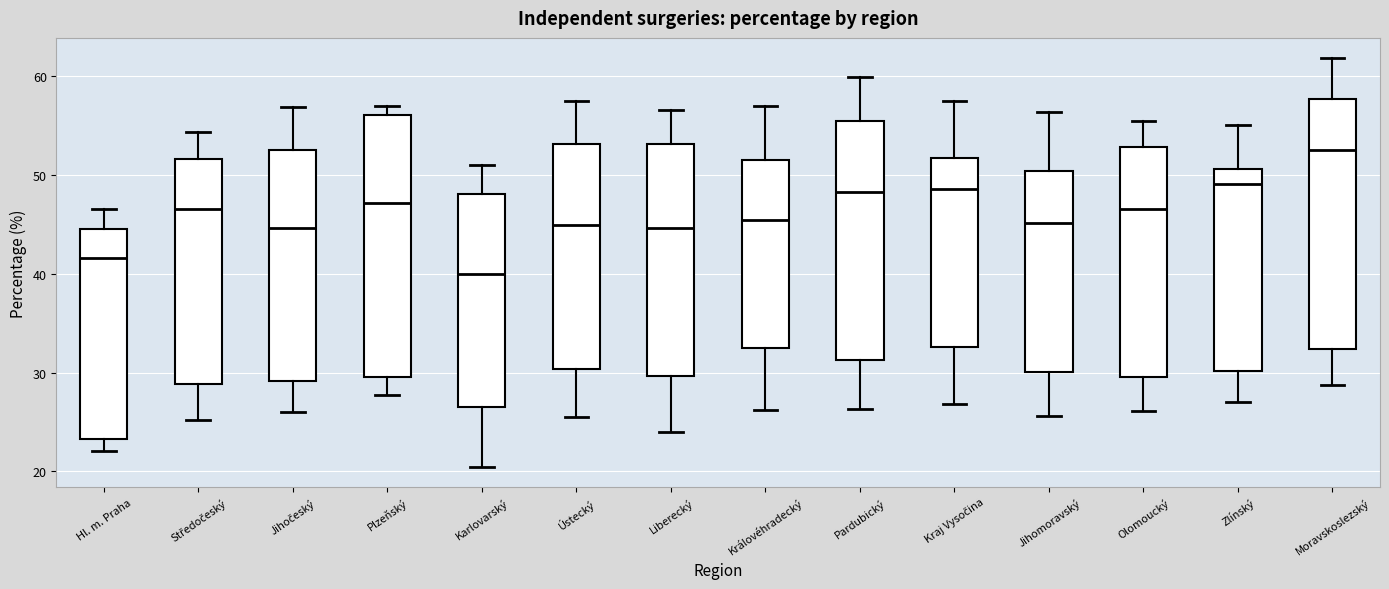

Reading left to right, read every box against the y-axis: the position of its median line, the range the box covers, and the ends of its whiskers. The values are not printed on the chart, so give them approximately, as read against the axis.

Hl. m. Praha: median 42, box 23 to 44, whiskers 22 to 47
Středočeský: median 47, box 29 to 52, whiskers 25 to 54
Jihočeský: median 45, box 29 to 52, whiskers 26 to 57
Plzeňský: median 47, box 29 to 56, whiskers 28 to 57
Karlovarský: median 40, box 27 to 48, whiskers 20 to 51
Ústecký: median 45, box 30 to 53, whiskers 25 to 57
Liberecký: median 45, box 30 to 53, whiskers 24 to 57
Královéhradecký: median 45, box 33 to 51, whiskers 26 to 57
Pardubický: median 48, box 31 to 55, whiskers 26 to 60
Kraj Vysočina: median 49, box 33 to 52, whiskers 27 to 57
Jihomoravský: median 45, box 30 to 50, whiskers 26 to 56
Olomoucký: median 47, box 30 to 53, whiskers 26 to 55
Zlínský: median 49, box 30 to 51, whiskers 27 to 55
Moravskoslezský: median 53, box 32 to 58, whiskers 29 to 62